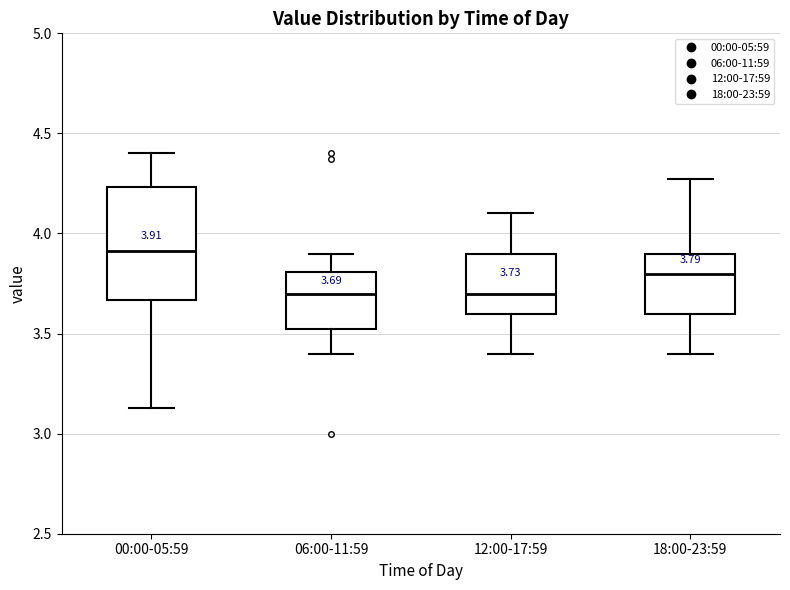

Which box is the tallest, from its lower edge to its upper edge?

00:00-05:59